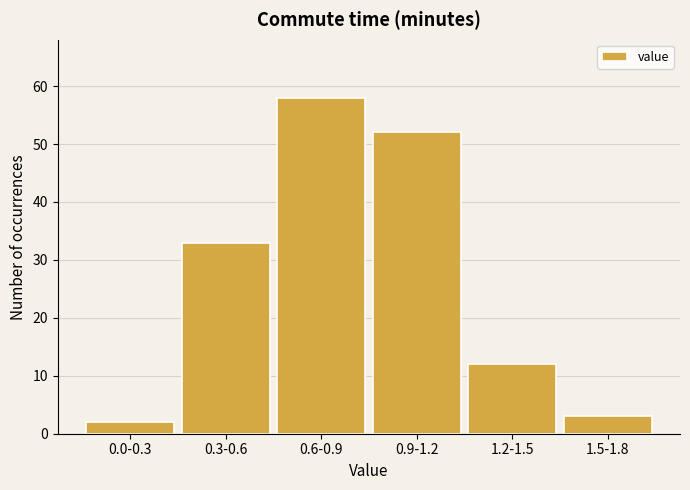

Reading left to right, what are all the values shown in this chart?

2	33	58	52	12	3